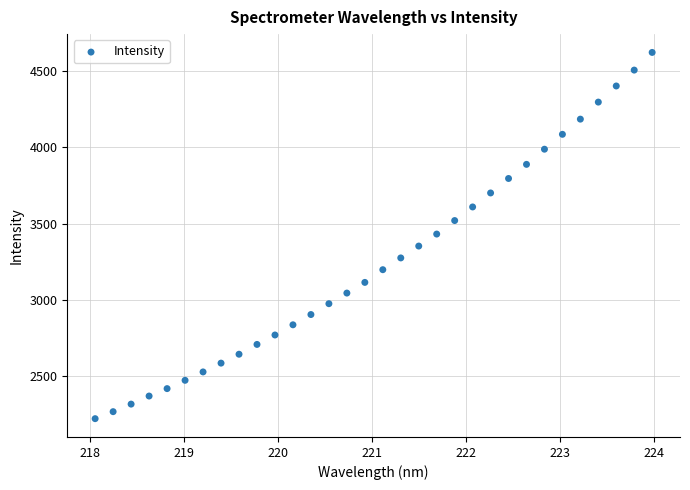

What is the range of X values (max minus min)?

5.9